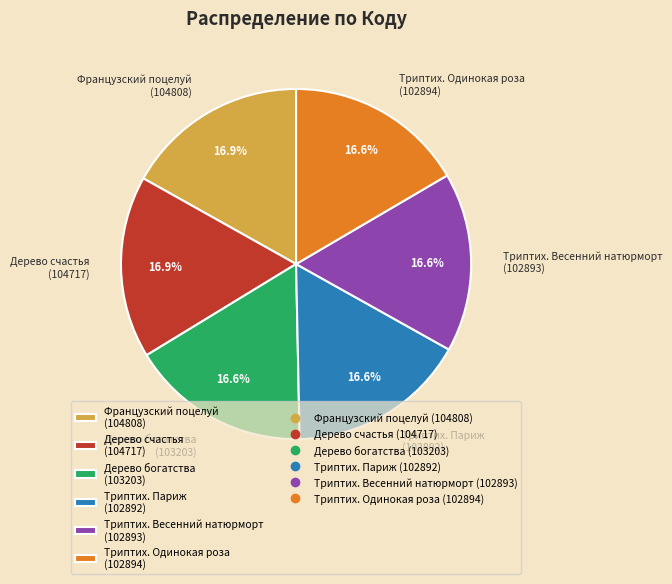

Does Триптих. Париж (102892) account for over 50% of the chart?

No